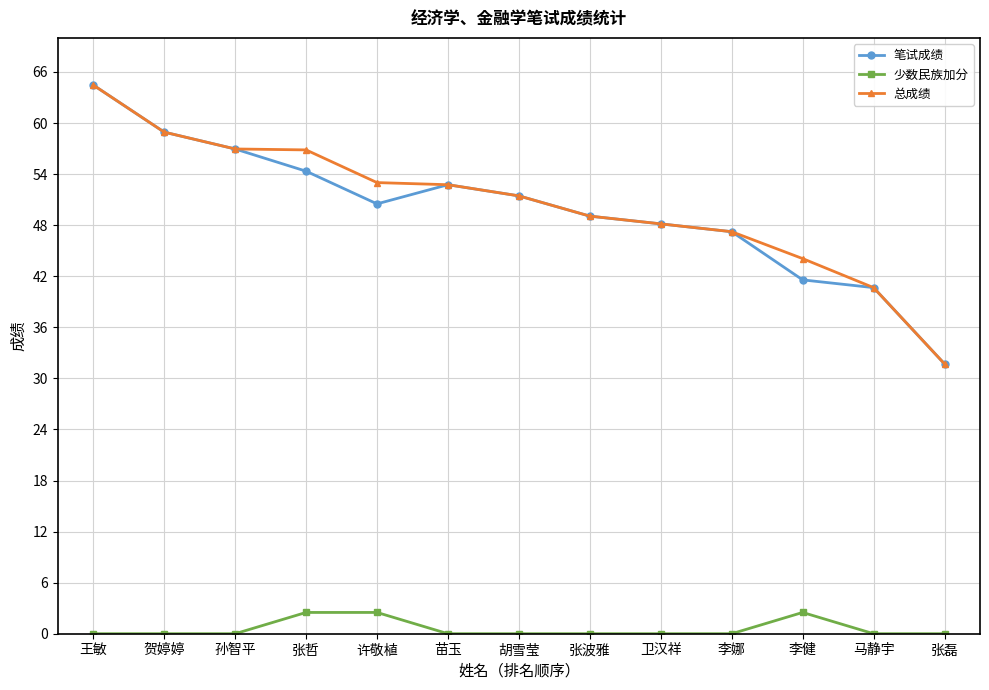

Which label corresponds to the largest value in the chart?

王敏